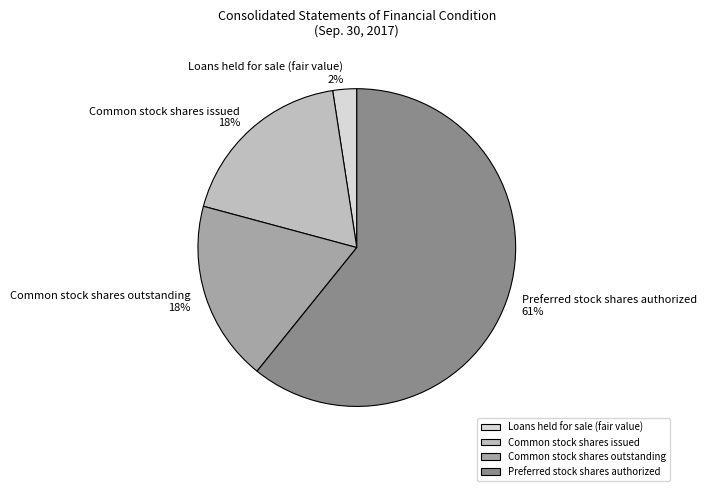

What is the ratio of the value at Common stock shares issued to the value at Preferred stock shares authorized?

0.3